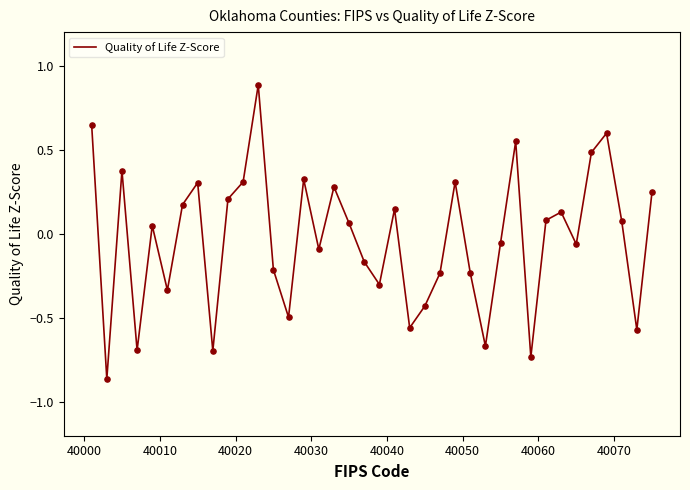

What is the maximum value shown in the chart?

0.9